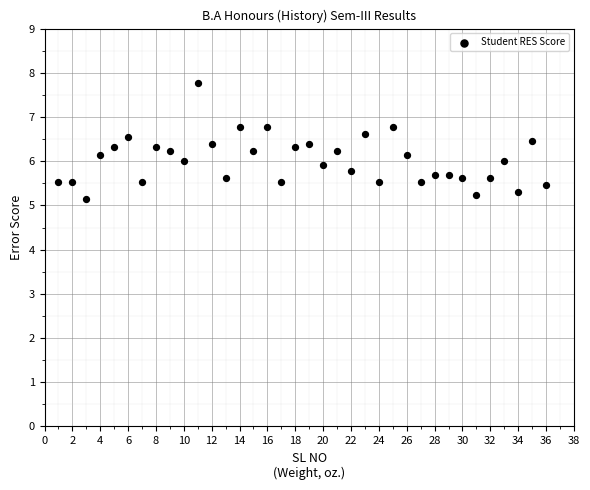

What is the range of X values (max minus min)?

35.0